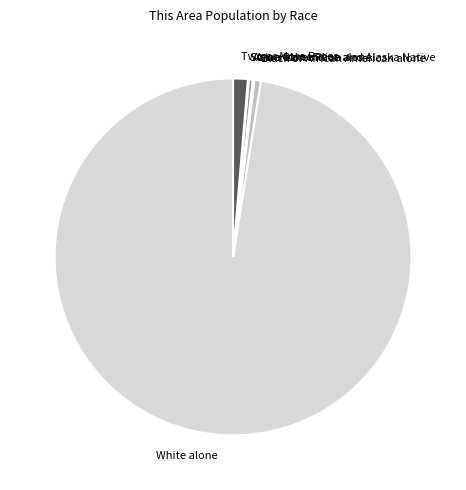

Is the sum of White alone and Two or More Races greater than half?

Yes